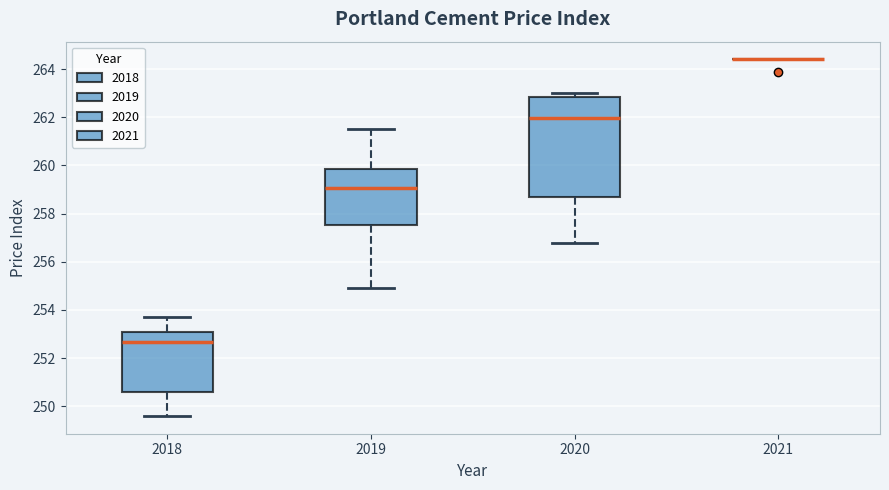

Where does the lower whisker of the box at x = 2020 end on the y-axis? The values are not printed on the chart, so give them approximately, as read against the axis.

256.8